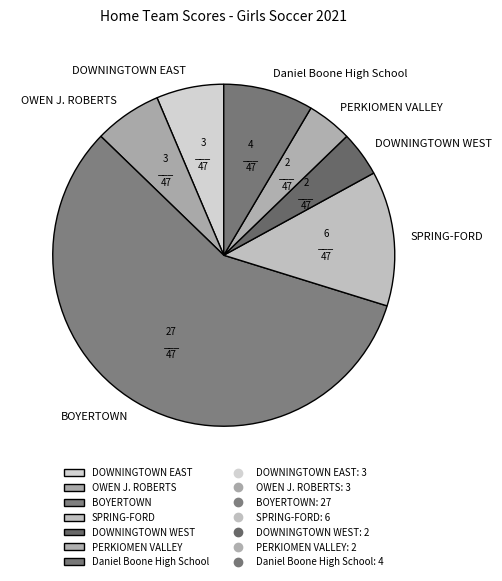

What is the largest slice in the pie chart?

BOYERTOWN